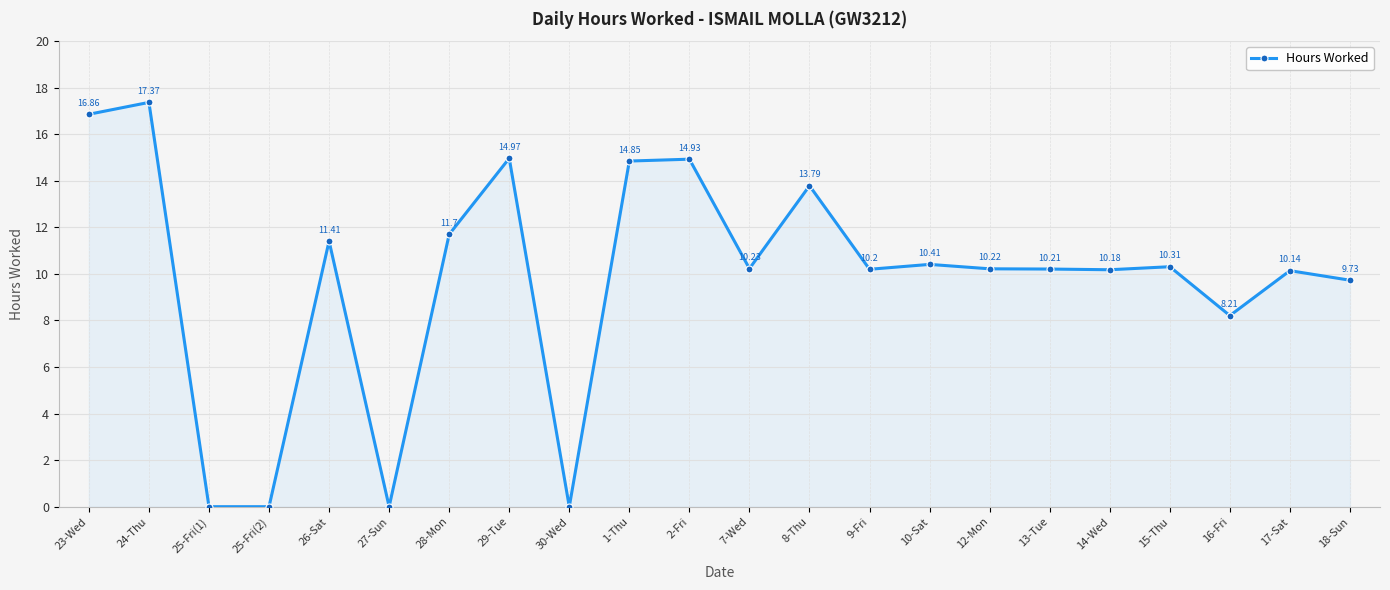

Which label corresponds to the largest value in the chart?

24-Thu